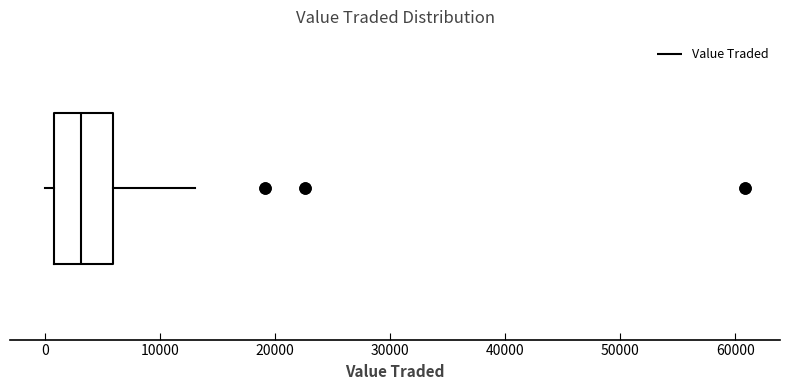

Transcribe this box plot: give where the median line is, the range the box spans, and where the two whiskers end, as read against the x-axis. The values are not printed on the chart, so give them approximately, as read against the axis.

median 3000, box 1000 to 6000, whiskers 0 to 13000